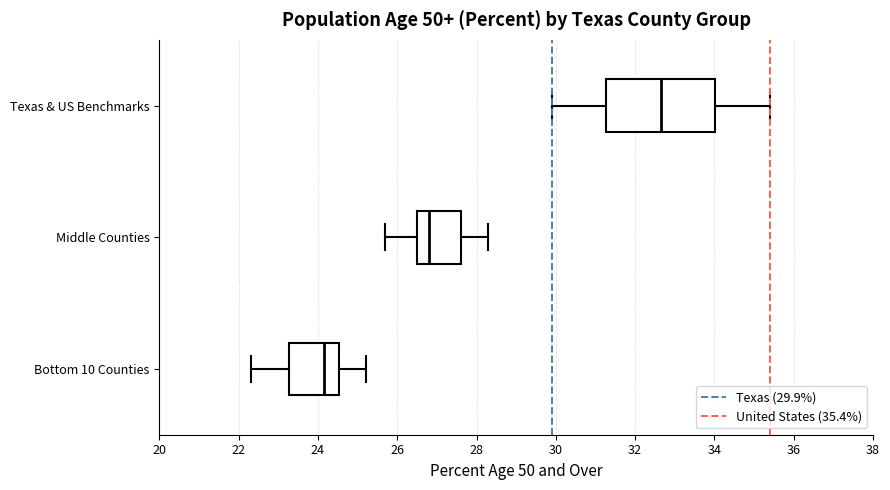

Where does the median line of the box for Bottom 10 Counties sit on the x-axis? The values are not printed on the chart, so give them approximately, as read against the axis.

24.2